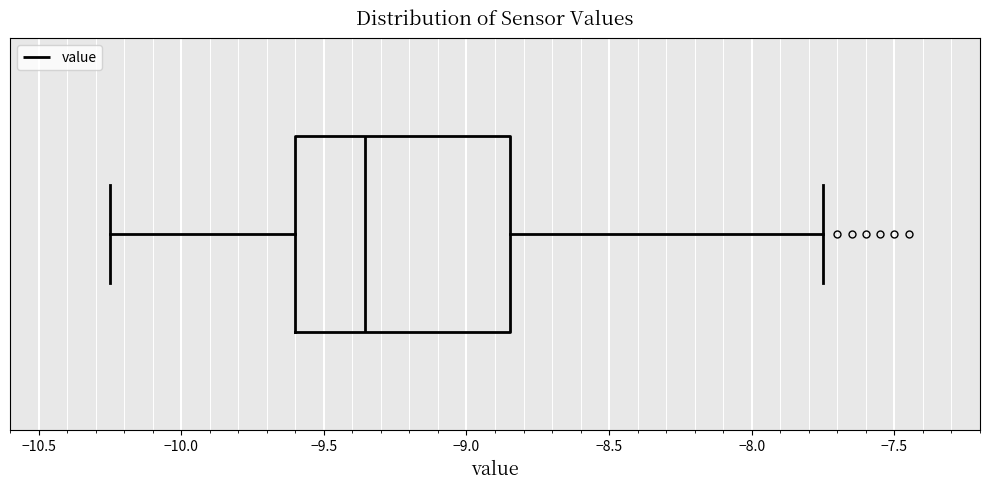

Where is the right edge of the box on the x-axis? The values are not printed on the chart, so give them approximately, as read against the axis.

-8.85